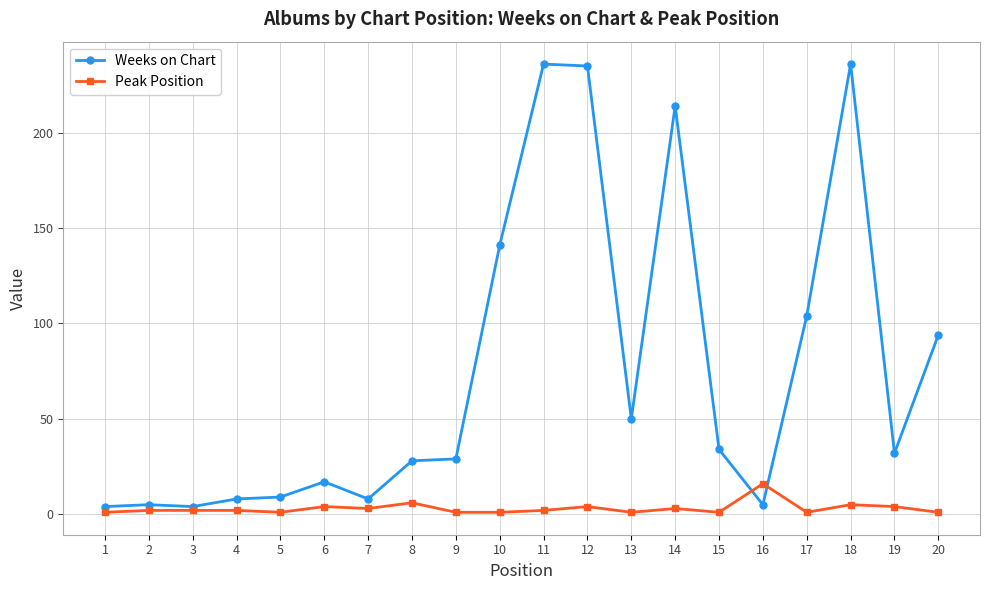

Which series has the largest total across all categories?

Weeks on Chart